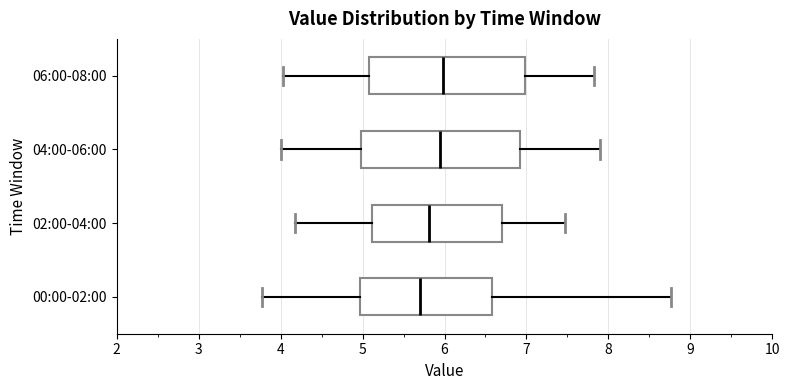

Where does the median line of the box for 04:00-06:00 sit on the x-axis? The values are not printed on the chart, so give them approximately, as read against the axis.

6.0